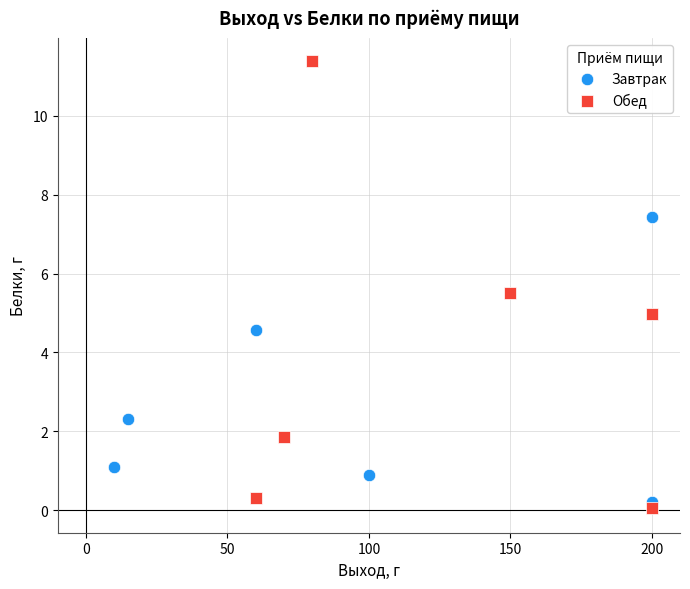

Which series contains the lowest Y value?

Обед